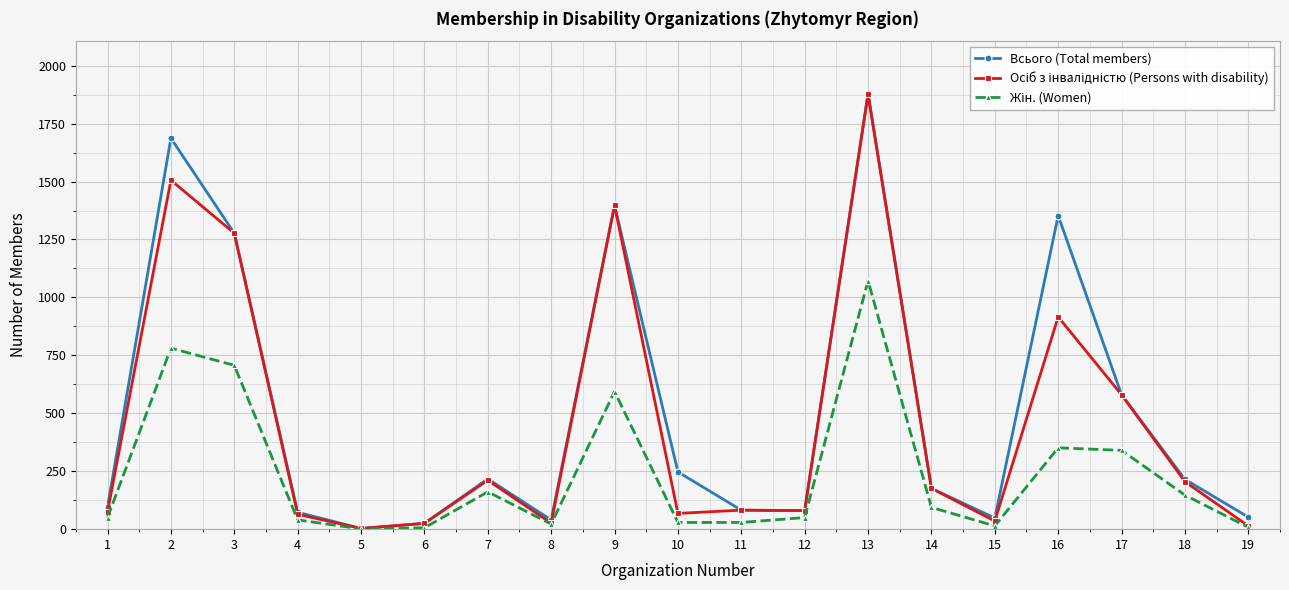

At which category is the sum across all series the highest?

13